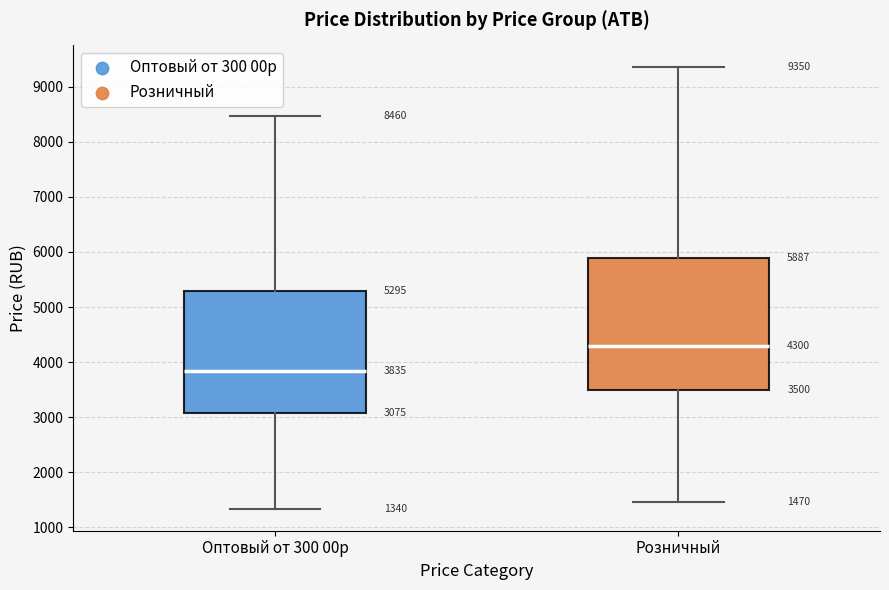

Comparing the boxes themselves (not the whiskers), which one is the tallest?

Розничный